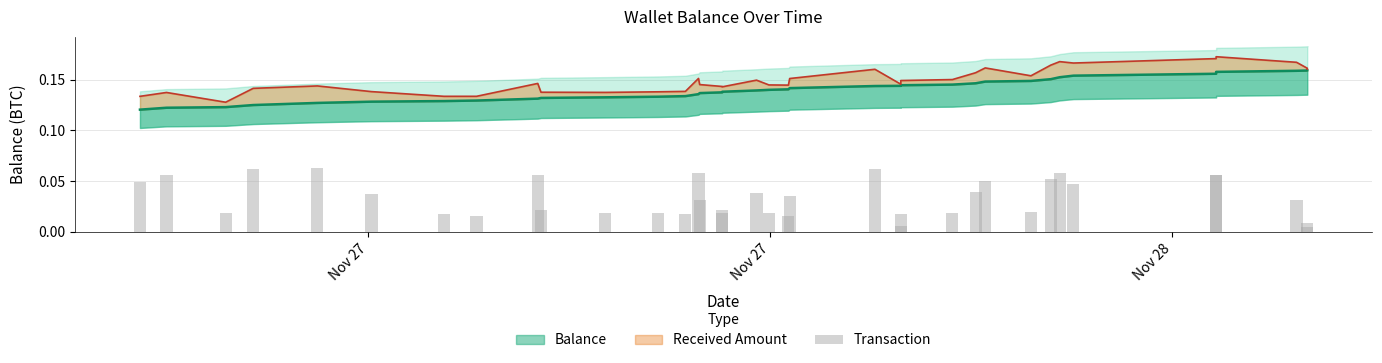

At which label is the value closest to 0?

Nov 27